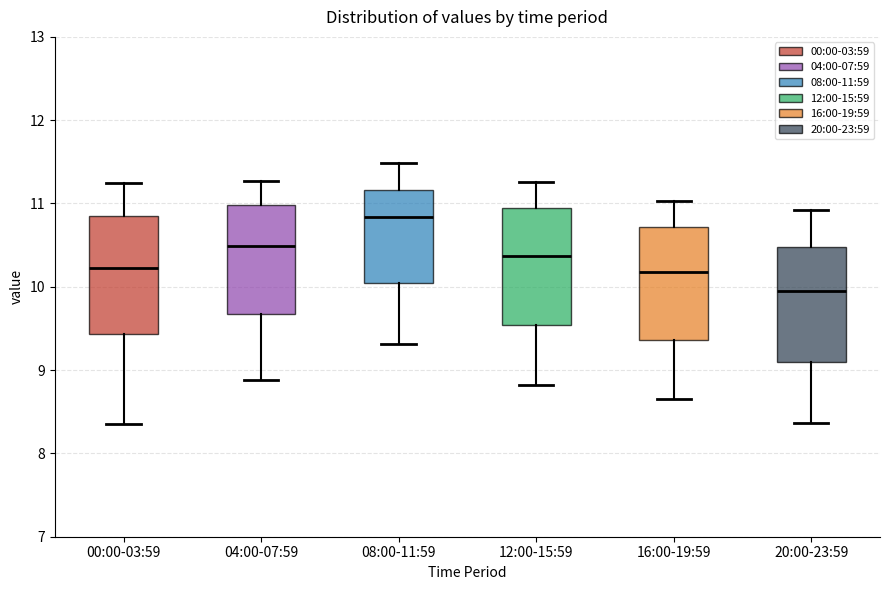

Where does the lower whisker of the box for 04:00-07:59 end on the y-axis? The values are not printed on the chart, so give them approximately, as read against the axis.

8.9